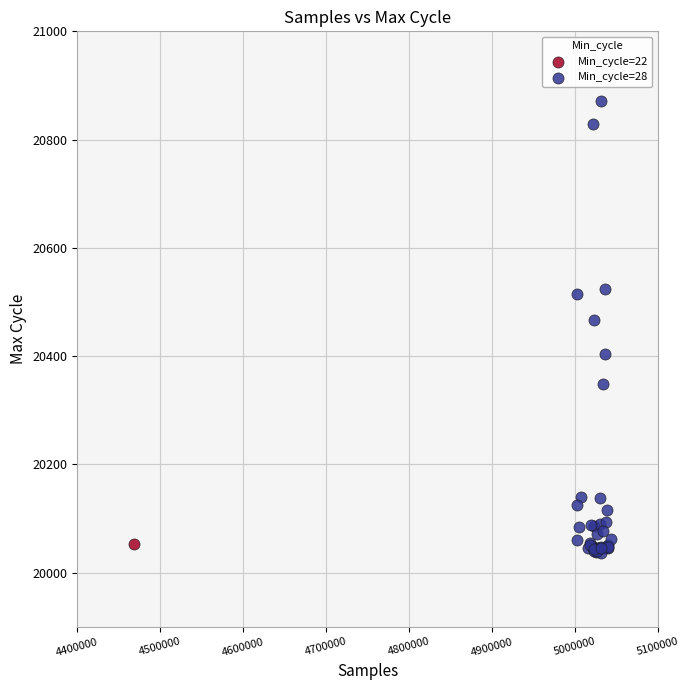

What are all the series names shown in the legend?

Min_cycle=22, Min_cycle=28